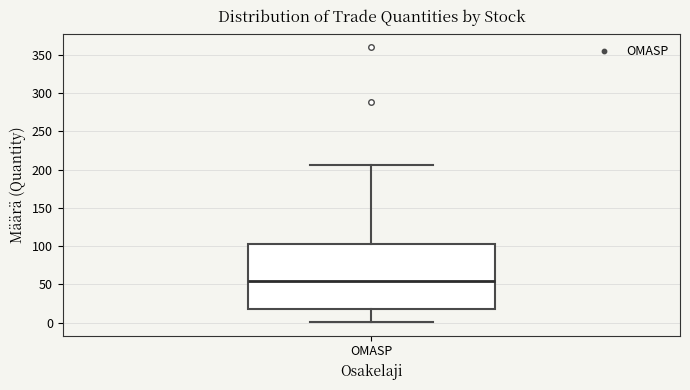

Transcribe this box plot: give where the median line is, the range the box spans, and where the two whiskers end, as read against the y-axis. The values are not printed on the chart, so give them approximately, as read against the axis.

median 55, box 20 to 105, whiskers 0 to 205